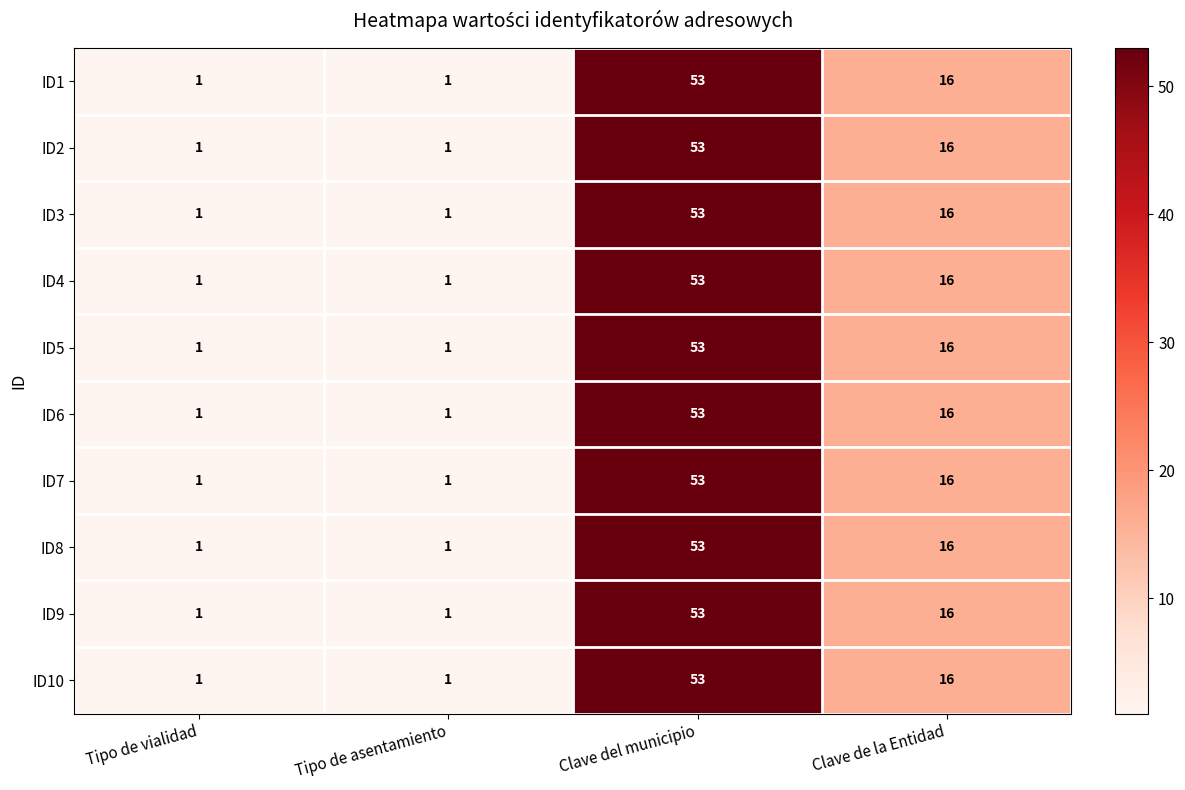

True or false: ID4 has a value of 16 at Clave de la Entidad.

True